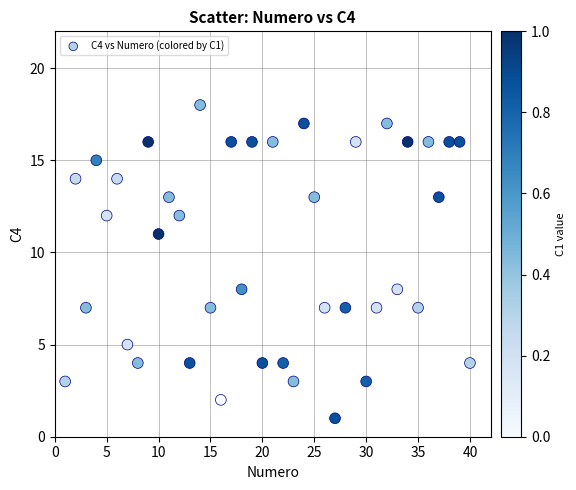

How many data points are displayed?

40